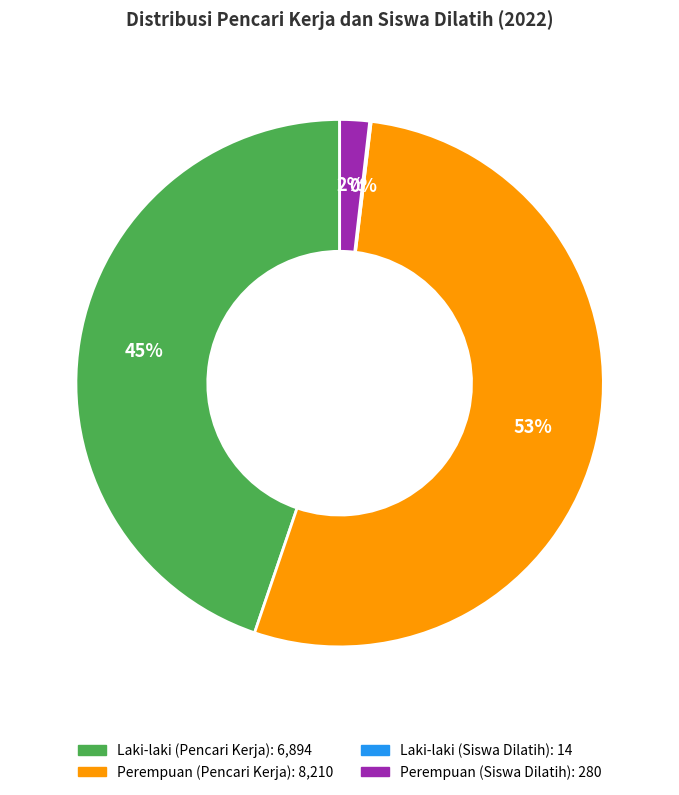

True or false: Perempuan (Siswa Dilatih) accounts for 2% of the total.

True